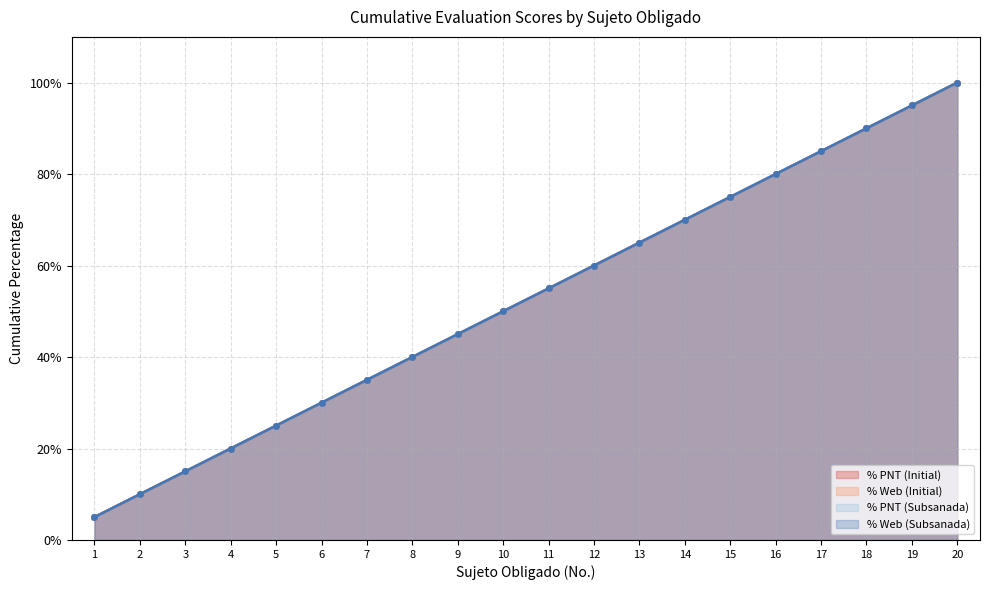

Count the number of data series in this chart.

4